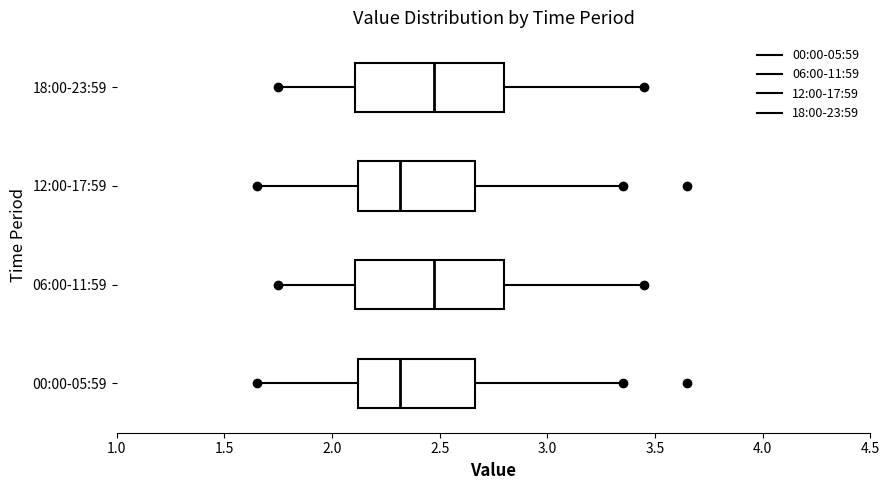

Reading bottom to top, transcribe this box plot: for each box, give where its median line is, the range the box spans, and where its two whiskers end, as read against the x-axis. The values are not printed on the chart, so give them approximately, as read against the axis.

00:00-05:59: median 2.30, box 2.10 to 2.65, whiskers 1.65 to 3.35
06:00-11:59: median 2.50, box 2.10 to 2.80, whiskers 1.75 to 3.45
12:00-17:59: median 2.30, box 2.10 to 2.65, whiskers 1.65 to 3.35
18:00-23:59: median 2.50, box 2.10 to 2.80, whiskers 1.75 to 3.45